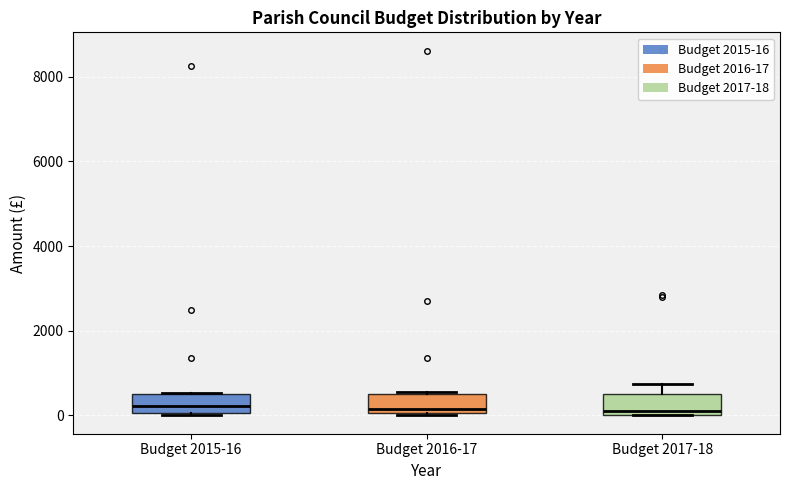

Reading left to right, transcribe this box plot: for each box, give where its median line is, the range the box spans, and where its two whiskers end, as read against the y-axis. The values are not printed on the chart, so give them approximately, as read against the axis.

Budget 2015-16: median 200, box 0 to 600, whiskers 0 to 600
Budget 2016-17: median 200, box 0 to 600, whiskers 0 to 600
Budget 2017-18: median 200, box 0 to 600, whiskers 0 to 800